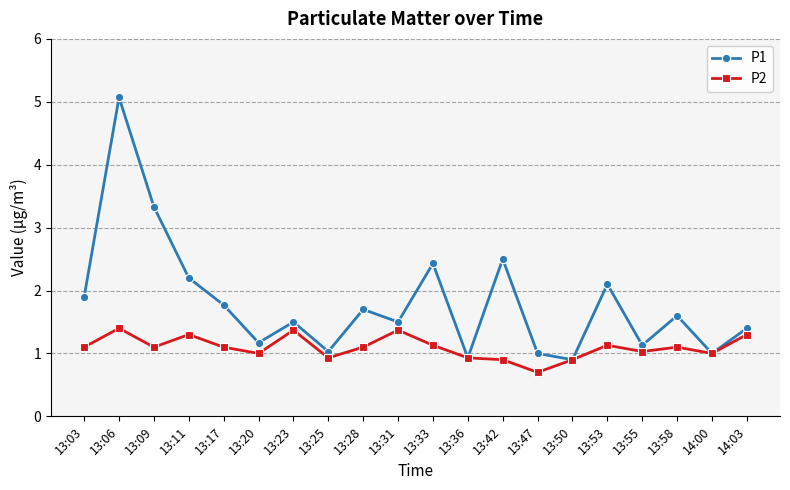

At 13:47, list the series in order from smallest to largest.

P2, P1